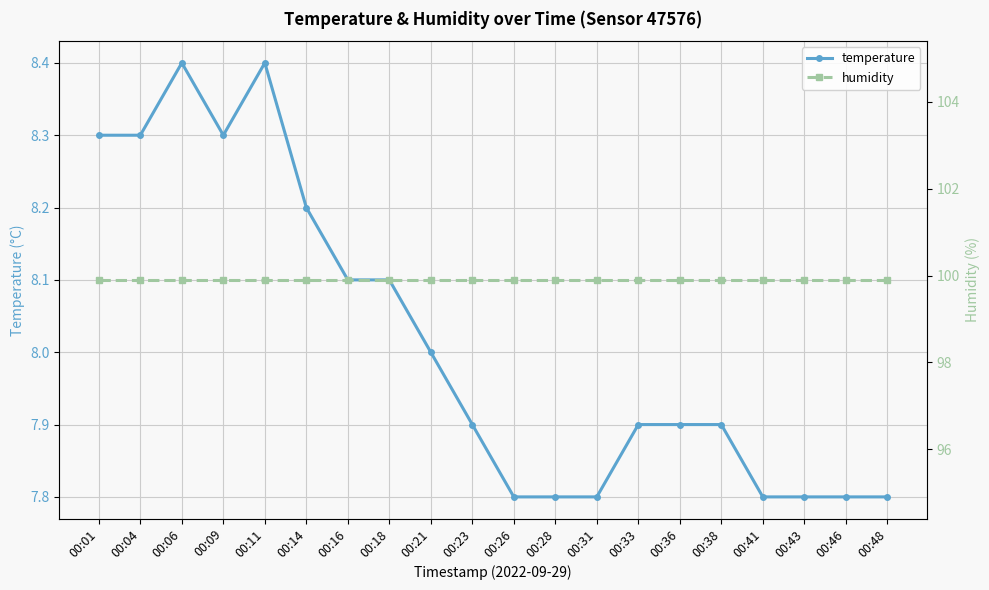

Between 00:06 and 00:33, which series saw the biggest shift?

temperature